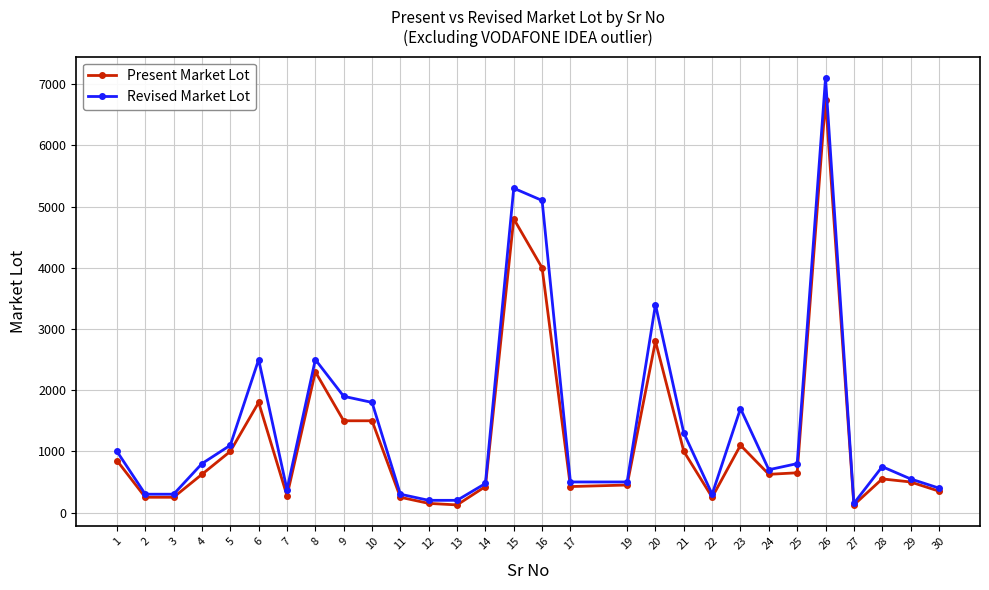

What are all the series names shown in the legend?

Present Market Lot, Revised Market Lot